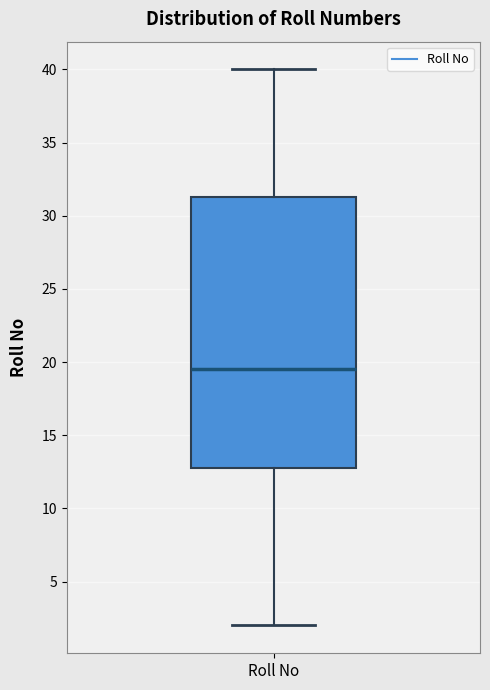

Transcribe this box plot: give where the median line is, the range the box spans, and where the two whiskers end, as read against the y-axis. The values are not printed on the chart, so give them approximately, as read against the axis.

median 19.5, box 13.0 to 31.5, whiskers 2.0 to 40.0